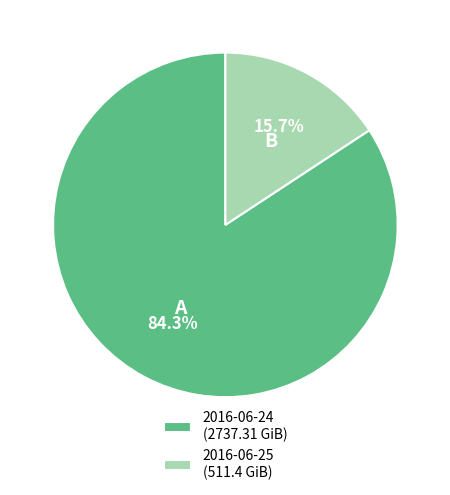

Count the number of slices in the pie.

2